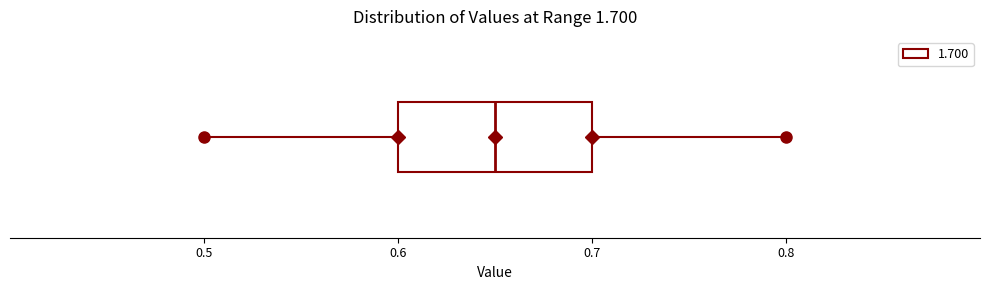

Transcribe this box plot: give where the median line is, the range the box spans, and where the two whiskers end, as read against the x-axis. The values are not printed on the chart, so give them approximately, as read against the axis.

median 0.65, box 0.60 to 0.70, whiskers 0.50 to 0.80